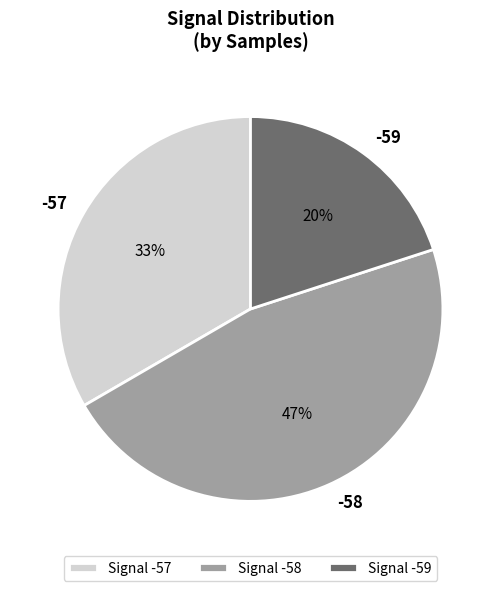

The -58 slice represents 33% of the pie. True or false?

False